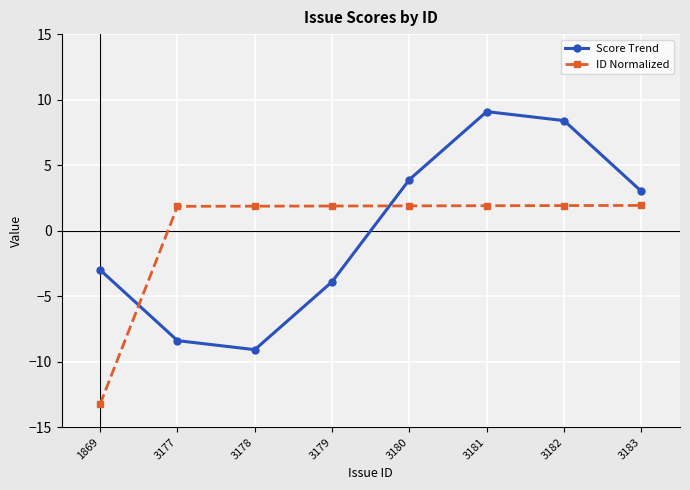

Is it true that Score Trend equals 6.1 at 3180?

False